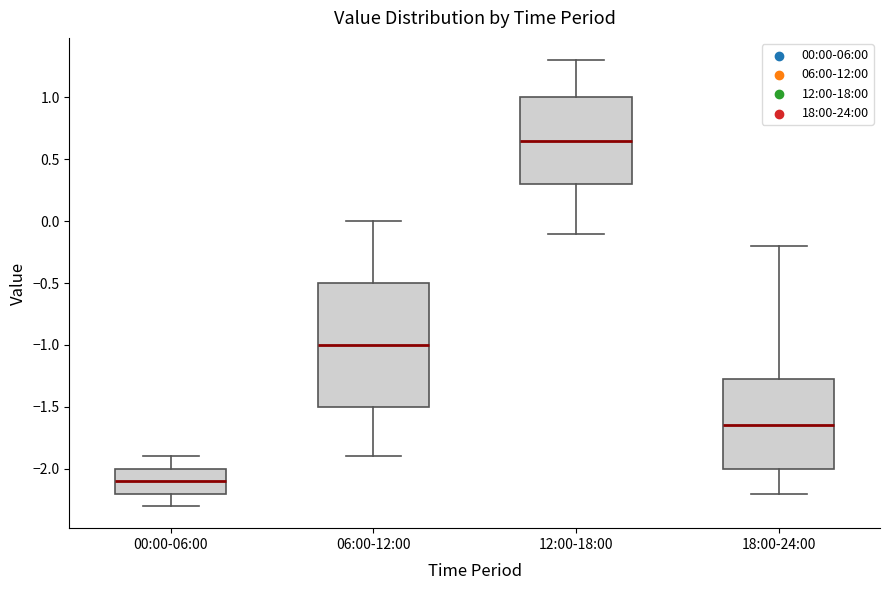

Reading left to right, transcribe this box plot: for each box, give where its median line is, the range the box spans, and where its two whiskers end, as read against the y-axis. The values are not printed on the chart, so give them approximately, as read against the axis.

00:00-06:00: median -2.10, box -2.20 to -2.00, whiskers -2.30 to -1.90
06:00-12:00: median -1.00, box -1.50 to -0.50, whiskers -1.90 to 0.00
12:00-18:00: median 0.65, box 0.30 to 1.00, whiskers -0.10 to 1.30
18:00-24:00: median -1.65, box -2.00 to -1.25, whiskers -2.20 to -0.20